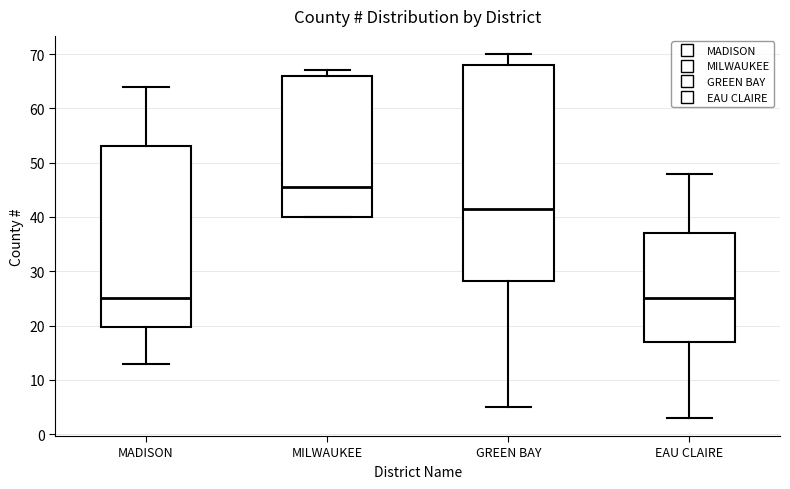

Which box is the tallest, from its lower edge to its upper edge?

GREEN BAY